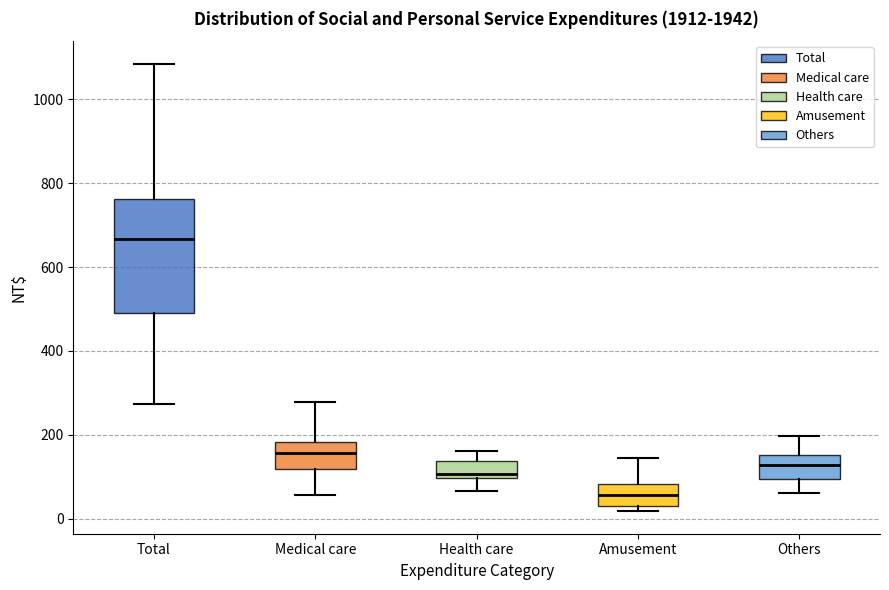

Comparing the boxes themselves (not the whiskers), which one is the tallest?

Total